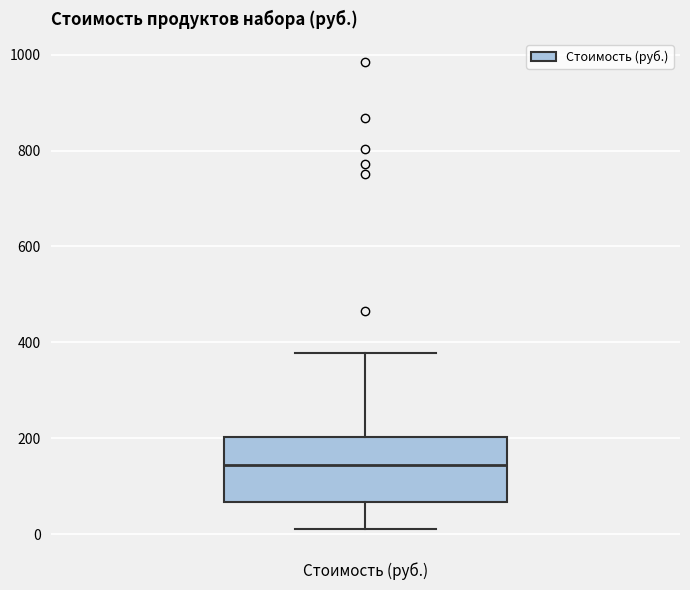

Where is the upper edge of the box for Стоимость (руб.) on the y-axis? The values are not printed on the chart, so give them approximately, as read against the axis.

200